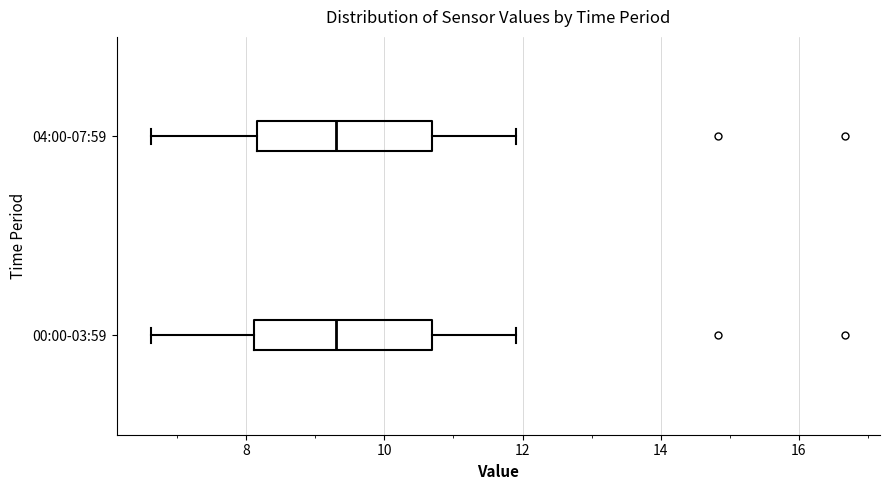

Reading bottom to top, read every box against the x-axis: the position of its median line, the range the box covers, and the ends of its whiskers. The values are not printed on the chart, so give them approximately, as read against the axis.

00:00-03:59: median 9.4, box 8.2 to 10.6, whiskers 6.6 to 12.0
04:00-07:59: median 9.4, box 8.2 to 10.6, whiskers 6.6 to 12.0